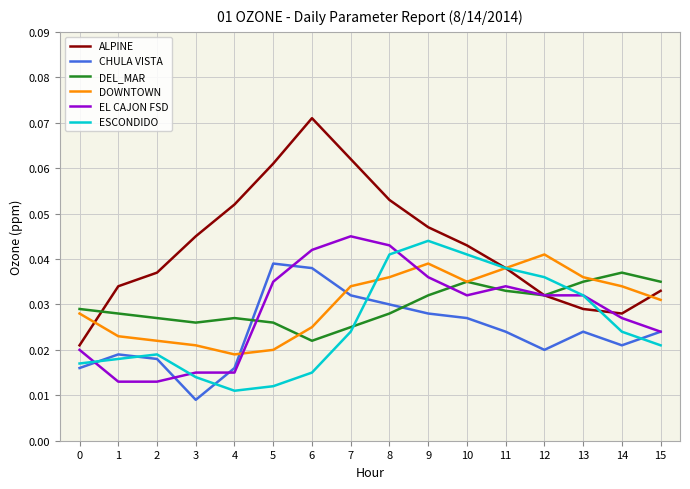

The DOWNTOWN series shows 0.1 at 12. True or false?

False